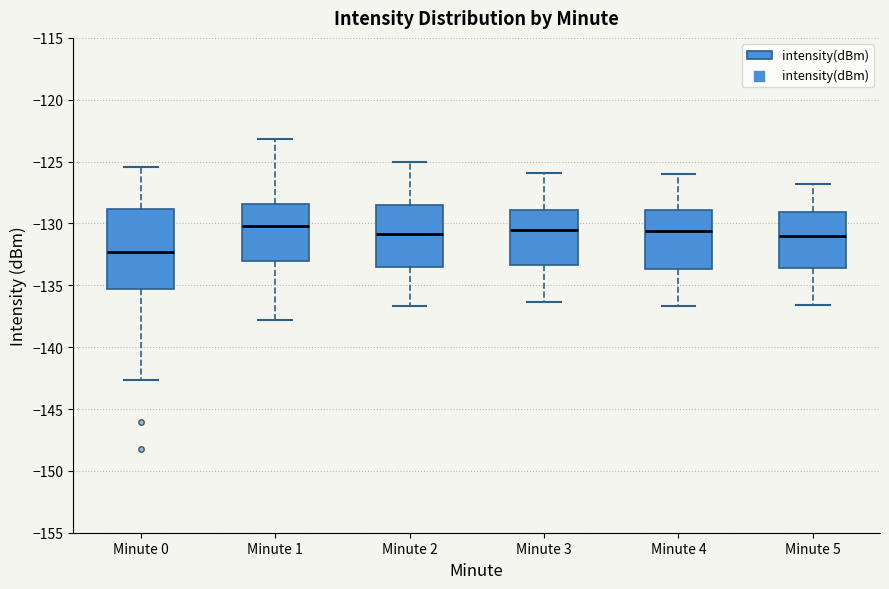

Reading left to right, read every box against the y-axis: the position of its median line, the range the box covers, and the ends of its whiskers. The values are not printed on the chart, so give them approximately, as read against the axis.

Minute 0: median -132.5, box -135.5 to -129.0, whiskers -142.5 to -125.5
Minute 1: median -130.0, box -133.0 to -128.5, whiskers -138.0 to -123.0
Minute 2: median -131.0, box -133.5 to -128.5, whiskers -136.5 to -125.0
Minute 3: median -130.5, box -133.5 to -129.0, whiskers -136.5 to -126.0
Minute 4: median -130.5, box -133.5 to -129.0, whiskers -136.5 to -126.0
Minute 5: median -131.0, box -133.5 to -129.0, whiskers -136.5 to -127.0